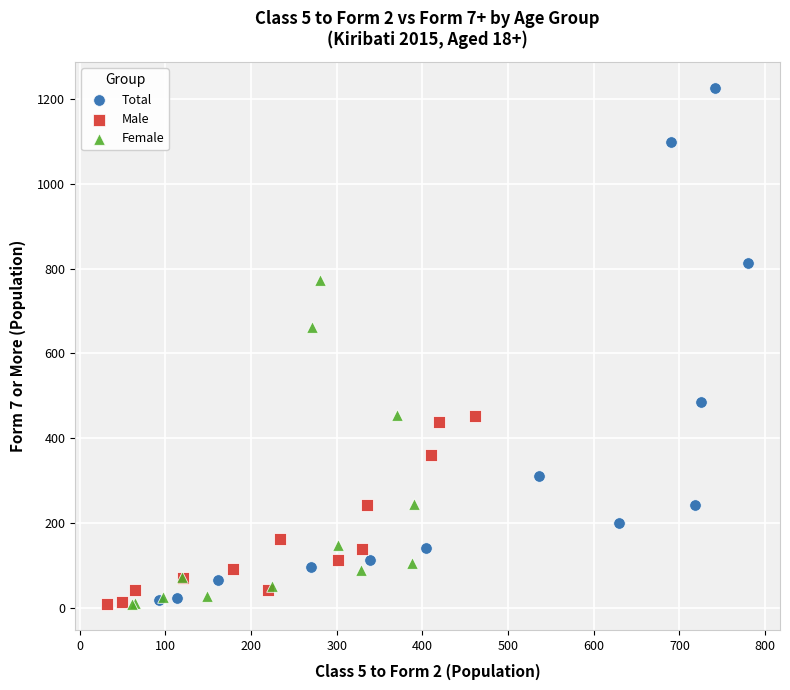

Which series contains the highest Y value?

Total